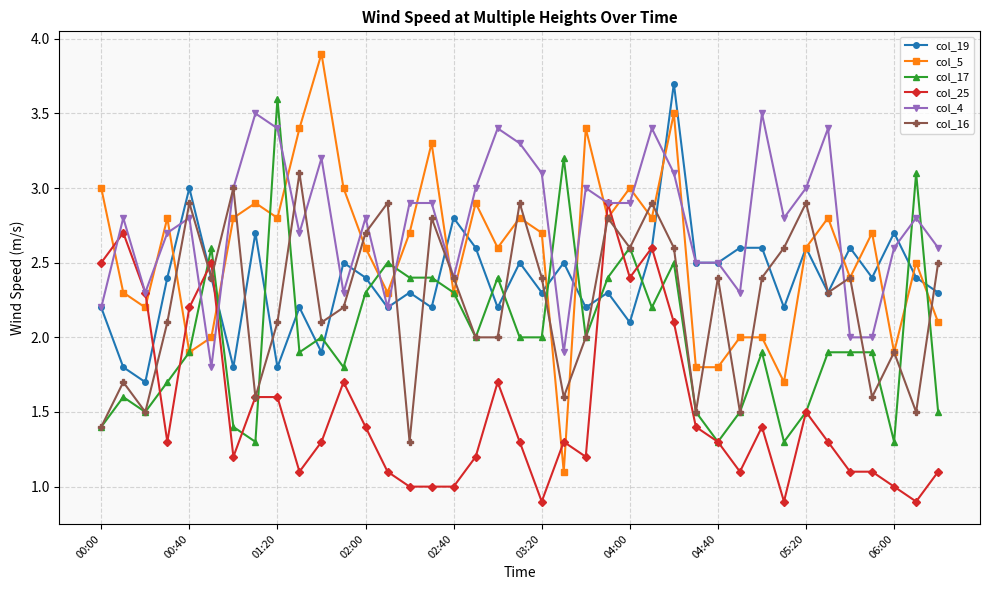

How many intersections are there between col_4 and col_5?

19